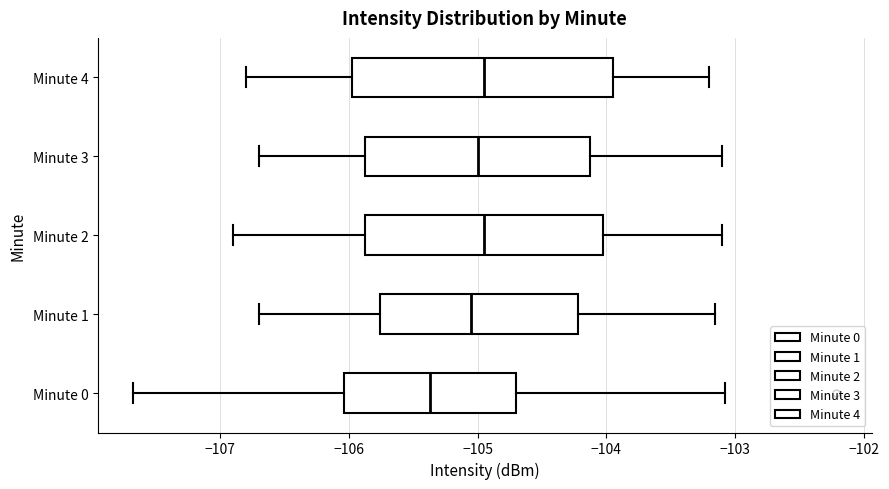

Reading bottom to top, transcribe this box plot: for each box, give where its median line is, the range the box spans, and where its two whiskers end, as read against the x-axis. The values are not printed on the chart, so give them approximately, as read against the axis.

Minute 0: median -105.4, box -106.0 to -104.7, whiskers -107.7 to -103.1
Minute 1: median -105.0, box -105.8 to -104.2, whiskers -106.7 to -103.2
Minute 2: median -104.9, box -105.9 to -104.0, whiskers -106.9 to -103.1
Minute 3: median -105.0, box -105.9 to -104.1, whiskers -106.7 to -103.1
Minute 4: median -104.9, box -106.0 to -103.9, whiskers -106.8 to -103.2